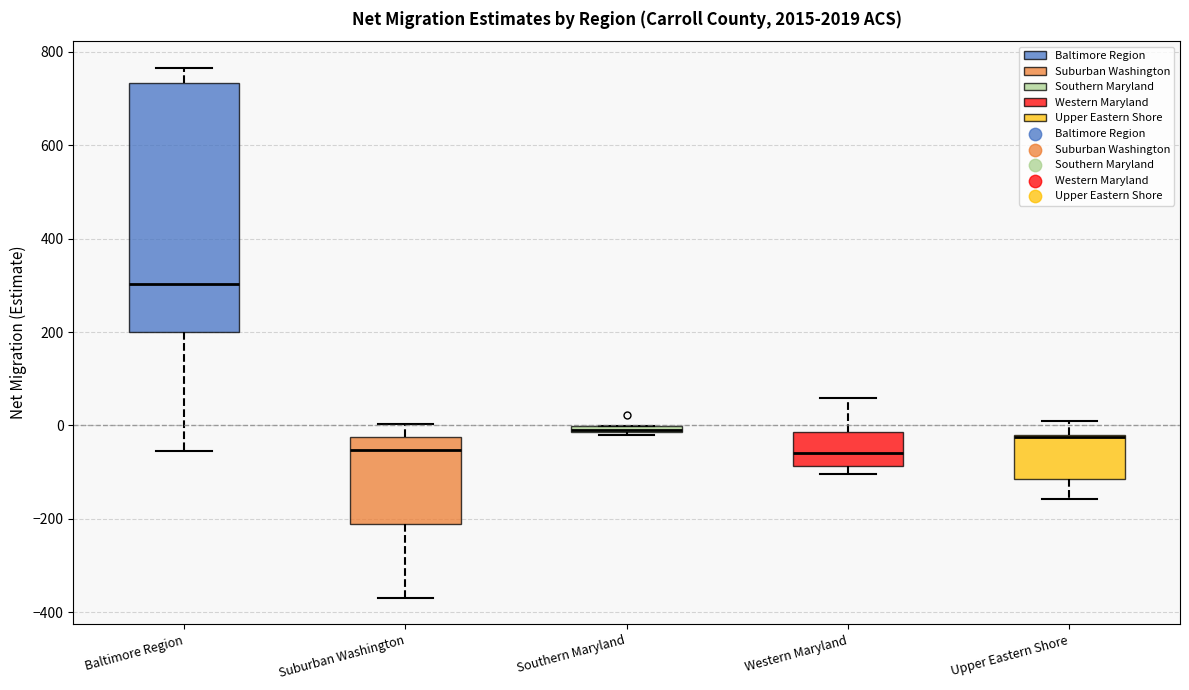

Which box is the tallest, from its lower edge to its upper edge?

Baltimore Region